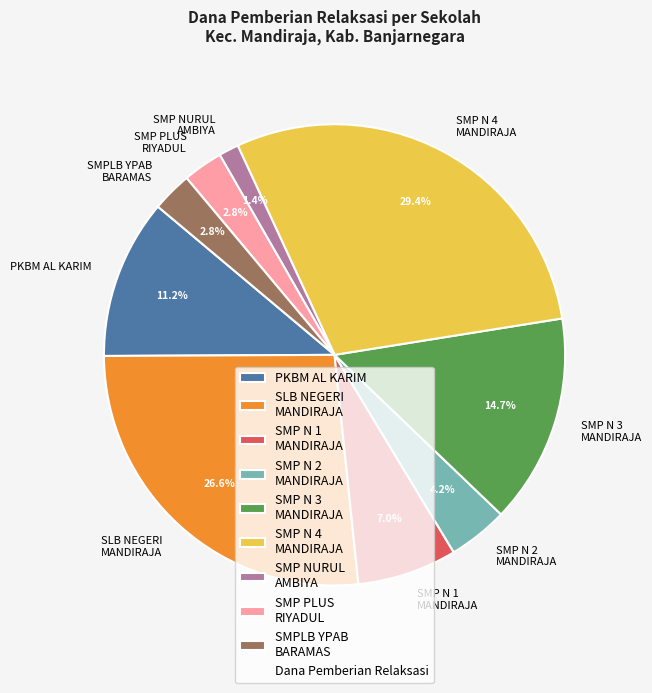

Is there any slice that represents more than half of the pie?

No